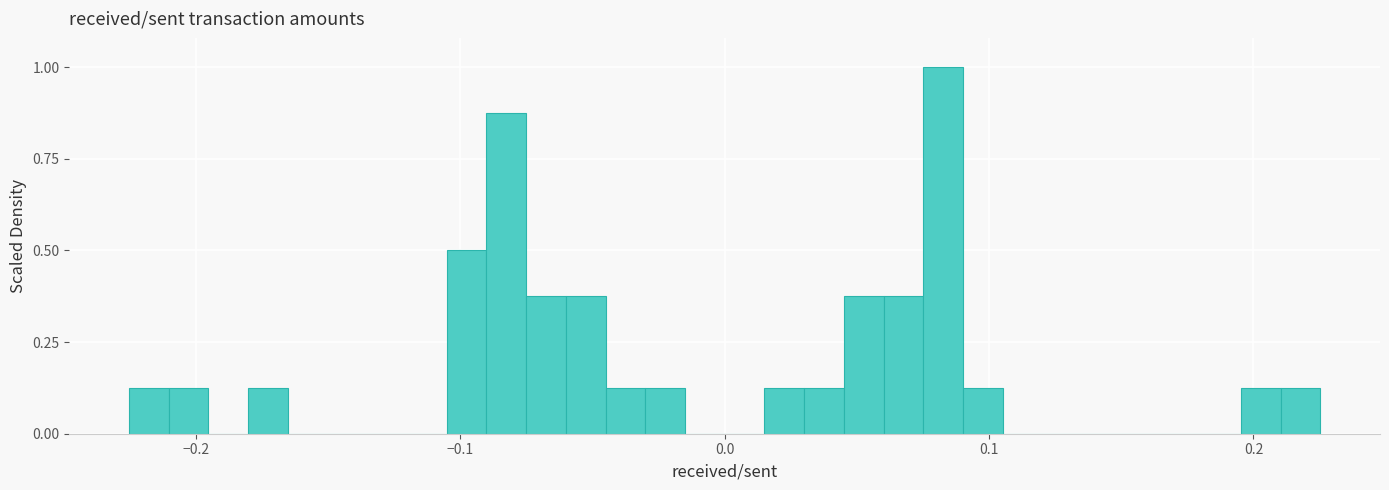

Around what value on the x-axis is the tallest bar? Give the approximate position of its centre, as read against the axis.

0.08